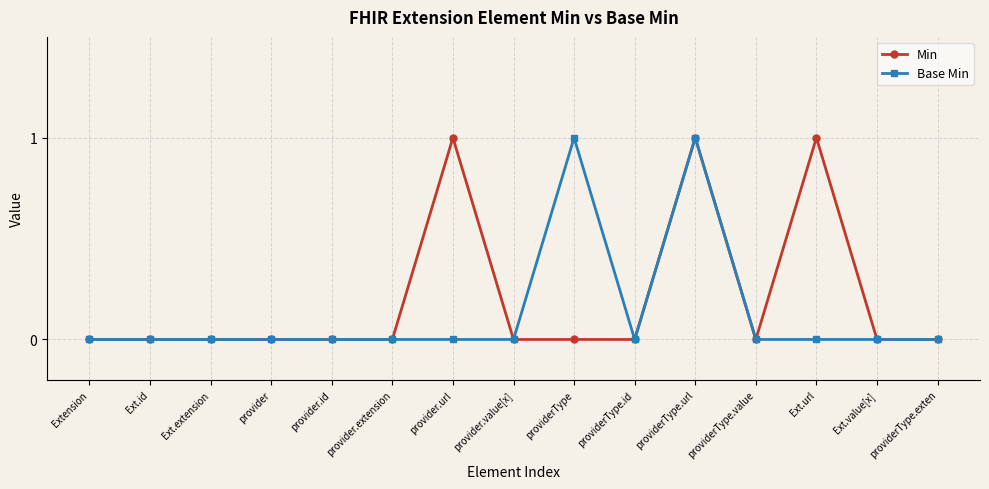

What are all the series names shown in the legend?

Min, Base Min